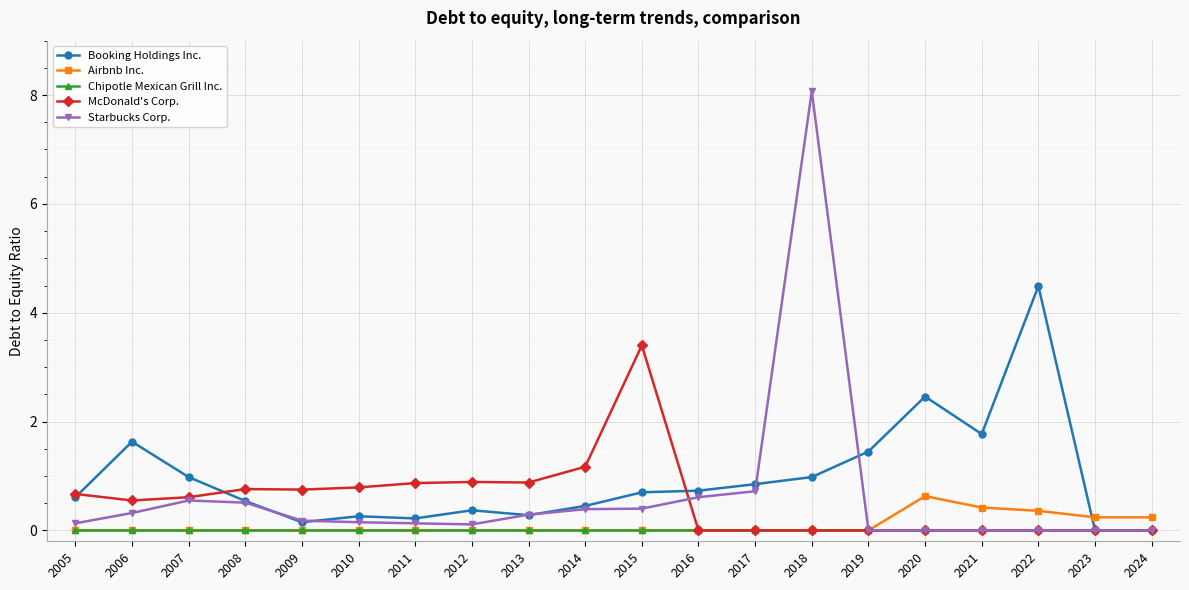

How many lines are shown in the chart?

5